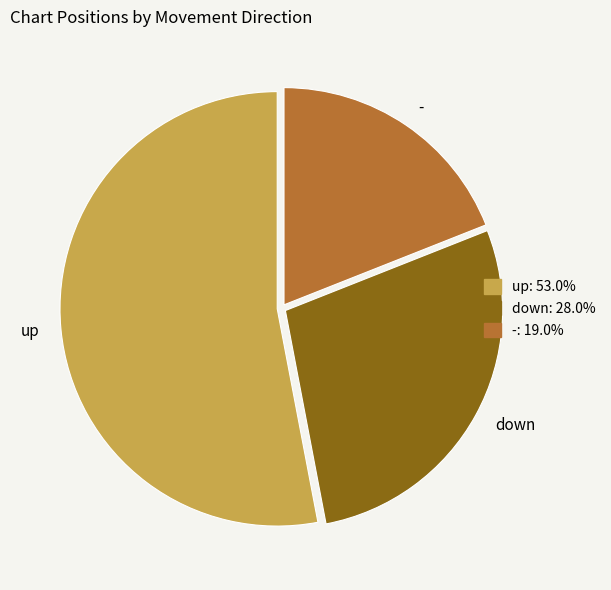

Rank the categories by value from highest to lowest.

up, down, -